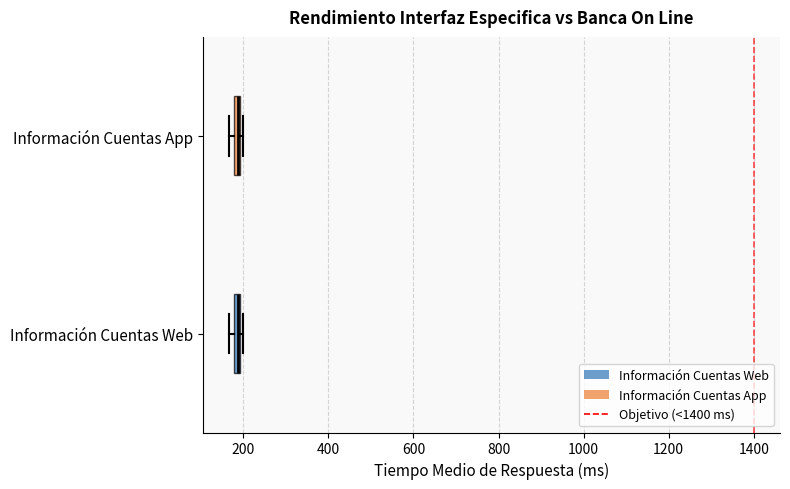

Where is the left edge of the box for Información Cuentas App on the x-axis? The values are not printed on the chart, so give them approximately, as read against the axis.

180